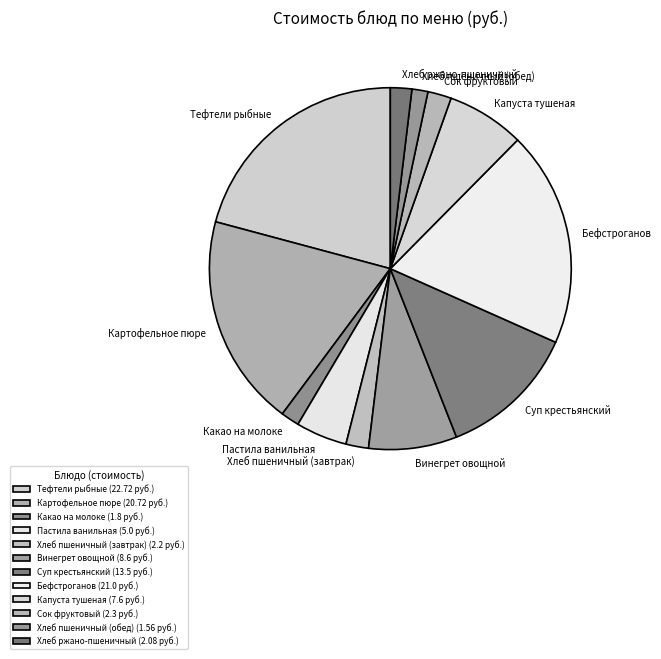

Is there a majority slice in this chart?

No